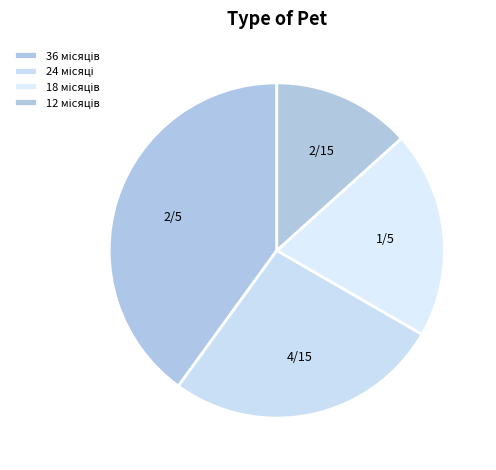

To the nearest percent, what is the average slice percentage?

25%